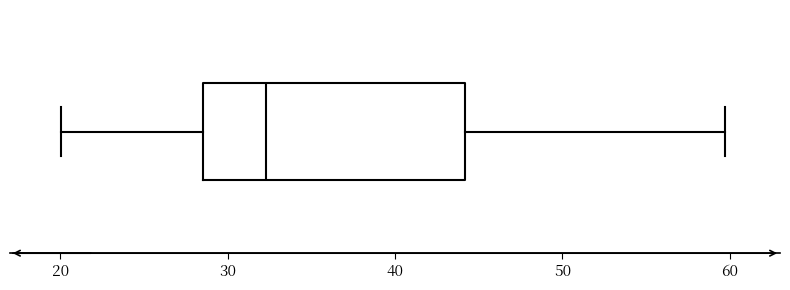

Transcribe this box plot: give where the median line is, the range the box spans, and where the two whiskers end, as read against the x-axis. The values are not printed on the chart, so give them approximately, as read against the axis.

median 32, box 29 to 44, whiskers 20 to 60